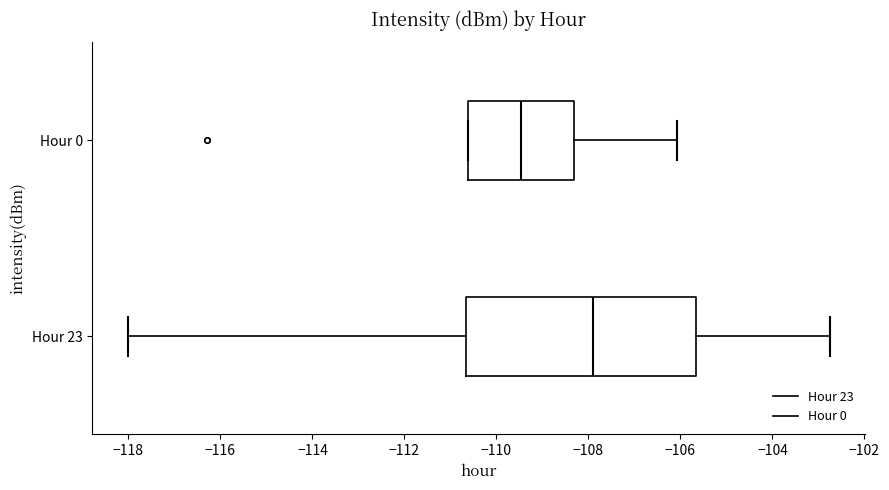

Reading bottom to top, transcribe this box plot: for each box, give where its median line is, the range the box spans, and where its two whiskers end, as read against the x-axis. The values are not printed on the chart, so give them approximately, as read against the axis.

Hour 23: median -107.8, box -110.6 to -105.6, whiskers -118.0 to -102.8
Hour 0: median -109.4, box -110.6 to -108.4, whiskers -110.6 to -106.0